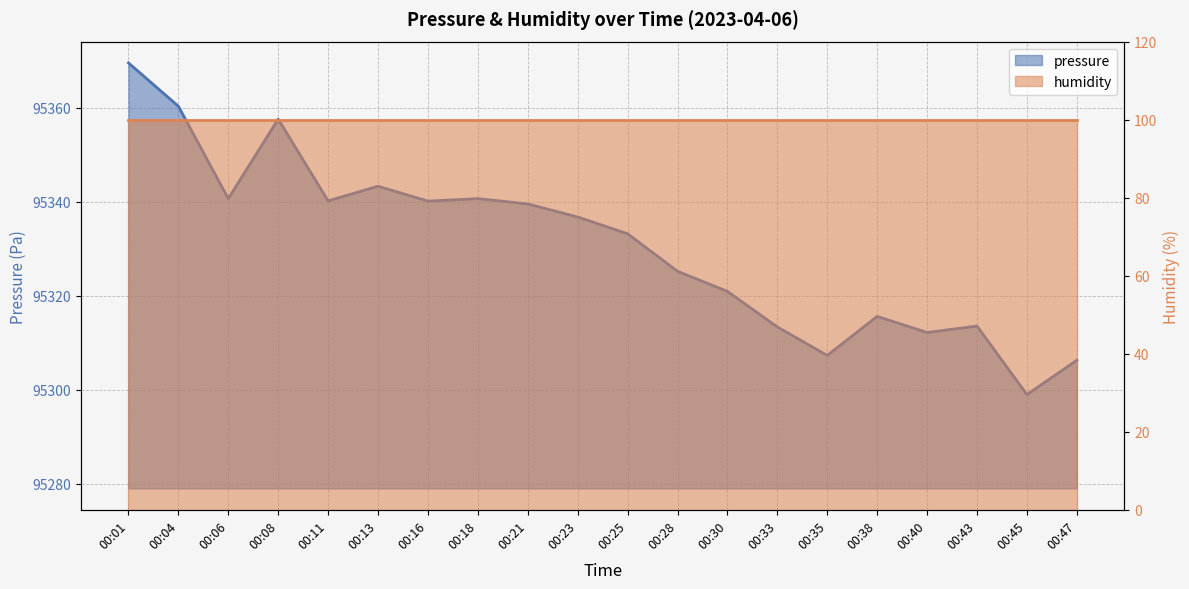

Rank the categories by value from lowest to highest.

00:45, 00:47, 00:35, 00:40, 00:33, 00:43, 00:38, 00:30, 00:28, 00:25, 00:23, 00:21, 00:16, 00:11, 00:06, 00:18, 00:13, 00:08, 00:04, 00:01